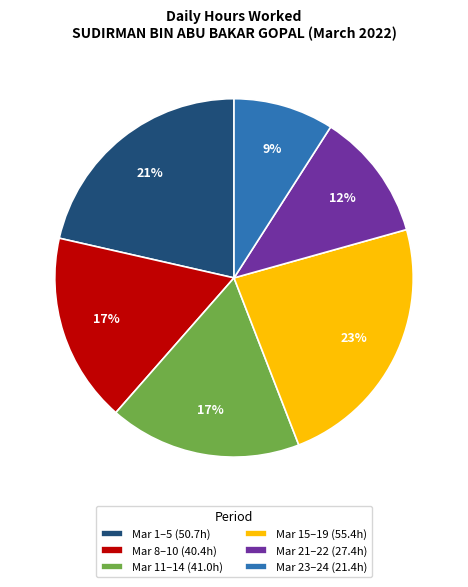

What percentage is the Mar 8–10 (40.4h) slice, to the nearest percent?

17%